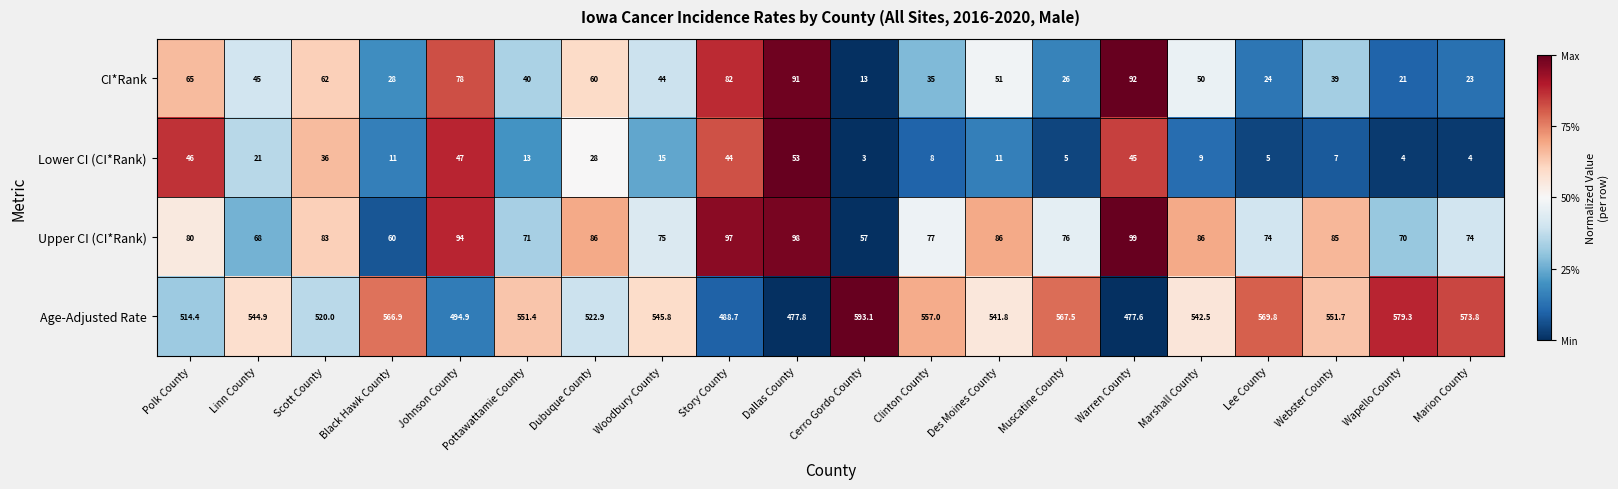

What is the total value across all series at Black Hawk County?

665.9